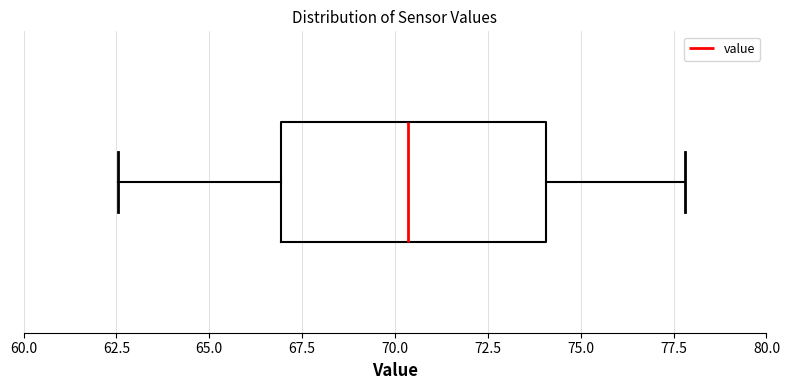

Read this box plot against the x-axis: the position of the median line, the range covered by the box, and the ends of both whiskers. The values are not printed on the chart, so give them approximately, as read against the axis.

median 70.5, box 67.0 to 74.0, whiskers 62.5 to 78.0